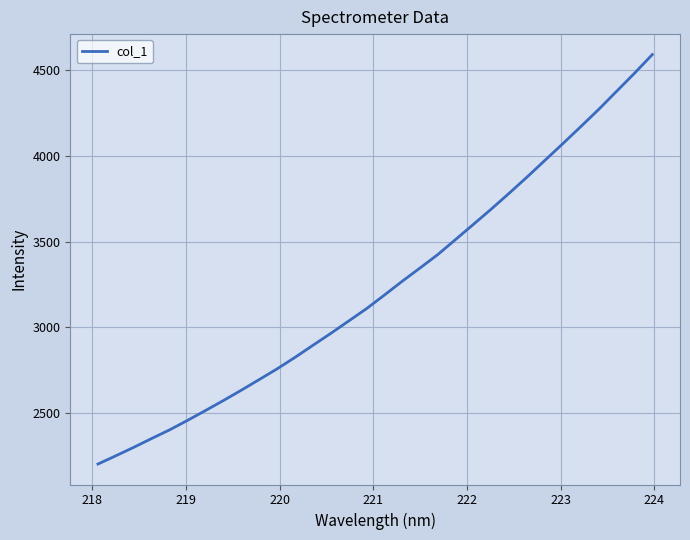

What is the difference between the maximum and minimum values?

2388.9